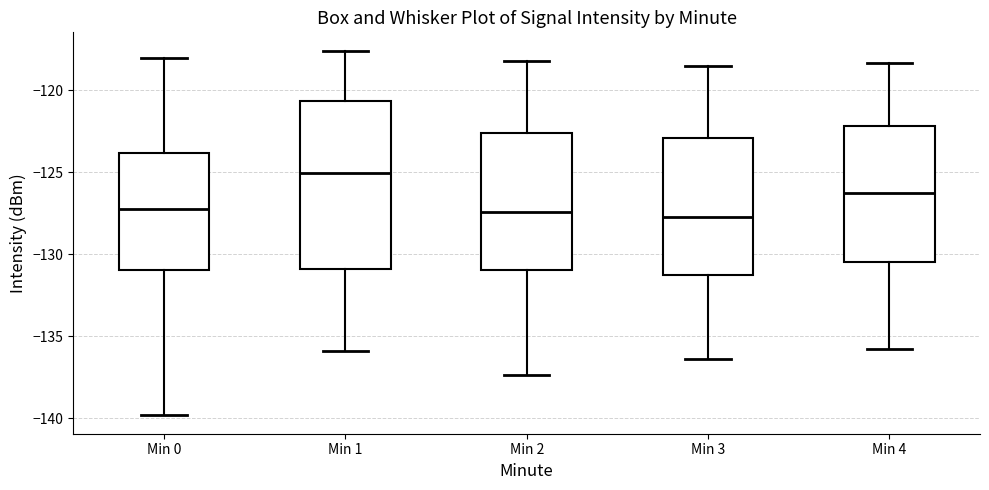

Reading left to right, transcribe this box plot: for each box, give where its median line is, the range the box spans, and where its two whiskers end, as read against the y-axis. The values are not printed on the chart, so give them approximately, as read against the axis.

Min 0: median -127.0, box -131.0 to -124.0, whiskers -140.0 to -118.0
Min 1: median -125.0, box -131.0 to -120.5, whiskers -136.0 to -117.5
Min 2: median -127.5, box -131.0 to -122.5, whiskers -137.5 to -118.0
Min 3: median -127.5, box -131.5 to -123.0, whiskers -136.5 to -118.5
Min 4: median -126.0, box -130.5 to -122.0, whiskers -136.0 to -118.5